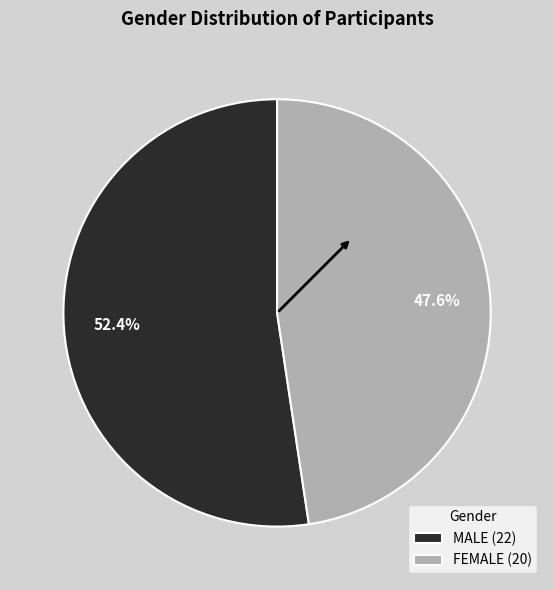

To the nearest percent, what percentage of the pie is MALE?

52%